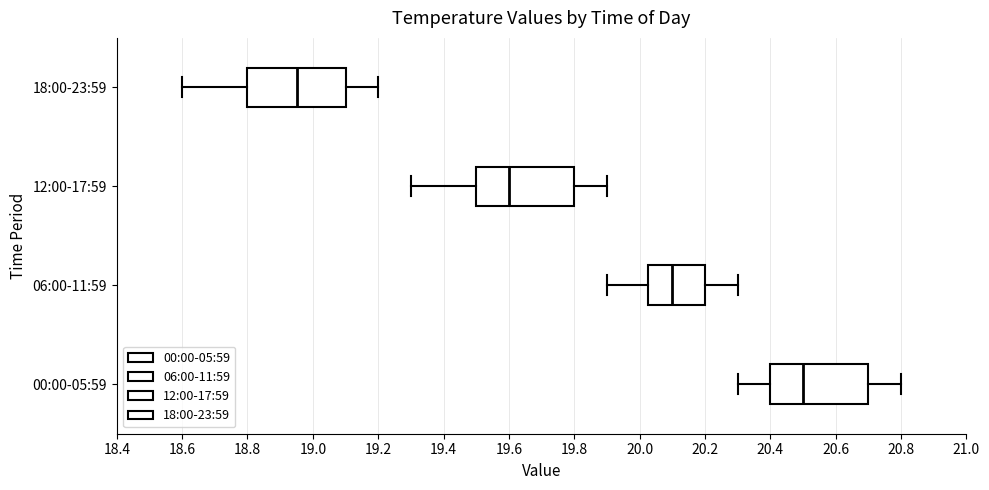

Reading bottom to top, read every box against the x-axis: the position of its median line, the range the box covers, and the ends of its whiskers. The values are not printed on the chart, so give them approximately, as read against the axis.

00:00-05:59: median 20.50, box 20.40 to 20.70, whiskers 20.30 to 20.80
06:00-11:59: median 20.10, box 20.02 to 20.20, whiskers 19.90 to 20.30
12:00-17:59: median 19.60, box 19.50 to 19.80, whiskers 19.30 to 19.90
18:00-23:59: median 18.96, box 18.80 to 19.10, whiskers 18.60 to 19.20